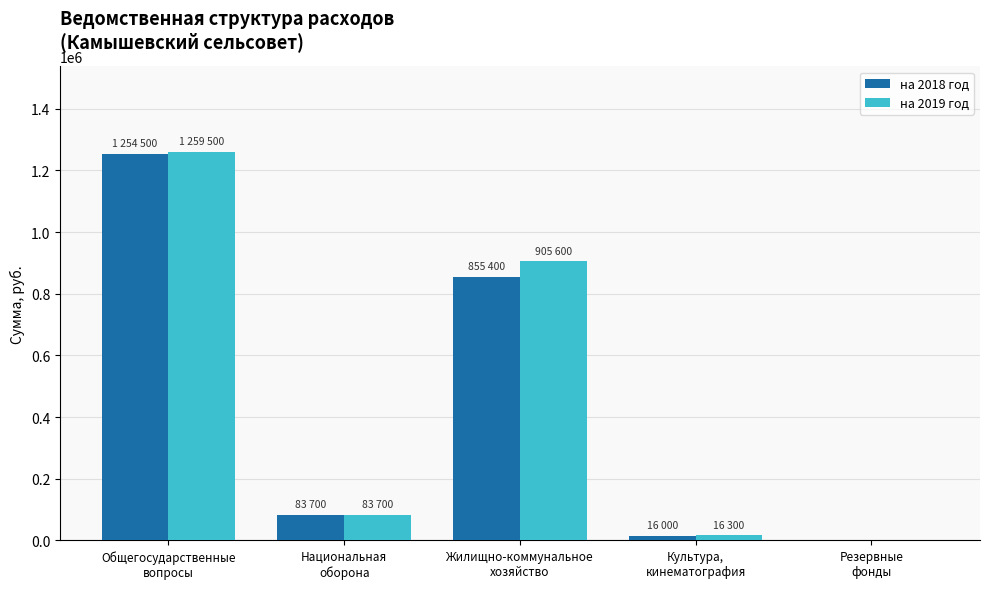

Reading left to right, list all the values displayed in this chart.

на 2018 год: Общегосударственные
вопросы=1254500	Национальная
оборона=83700	Жилищно-коммунальное
хозяйство=855400	Культура,
кинематография=16000	Резервные
фонды=0
на 2019 год: Общегосударственные
вопросы=1259500	Национальная
оборона=83700	Жилищно-коммунальное
хозяйство=905600	Культура,
кинематография=16300	Резервные
фонды=0